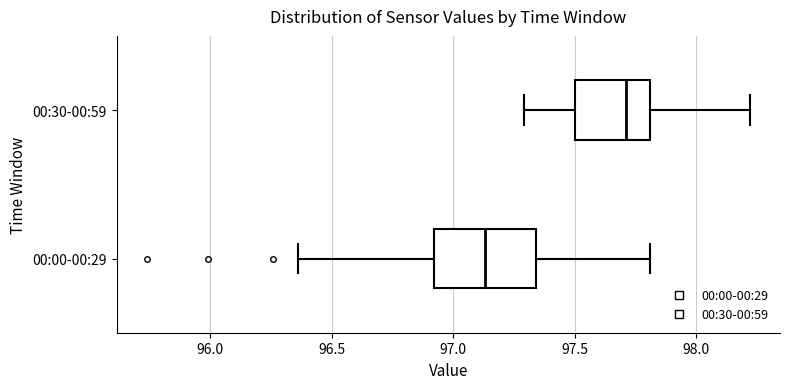

Reading bottom to top, transcribe this box plot: for each box, give where its median line is, the range the box spans, and where its two whiskers end, as read against the x-axis. The values are not printed on the chart, so give them approximately, as read against the axis.

00:00-00:29: median 97.15, box 96.90 to 97.35, whiskers 96.35 to 97.80
00:30-00:59: median 97.70, box 97.50 to 97.80, whiskers 97.30 to 98.20